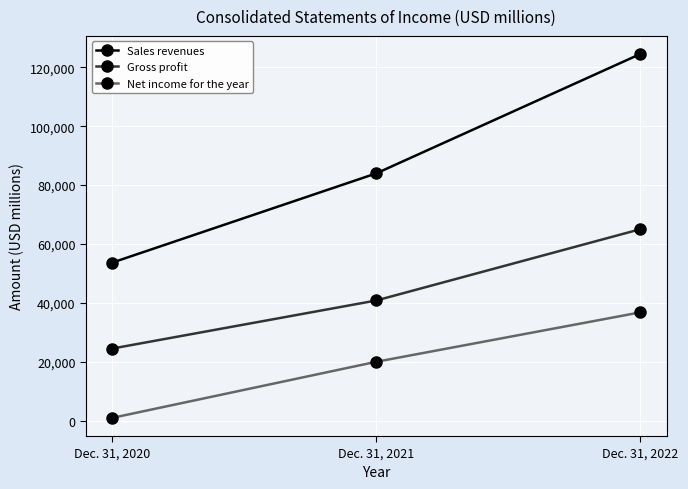

Rank the series at Dec. 31, 2021 from highest to lowest value.

Sales revenues, Gross profit, Net income for the year